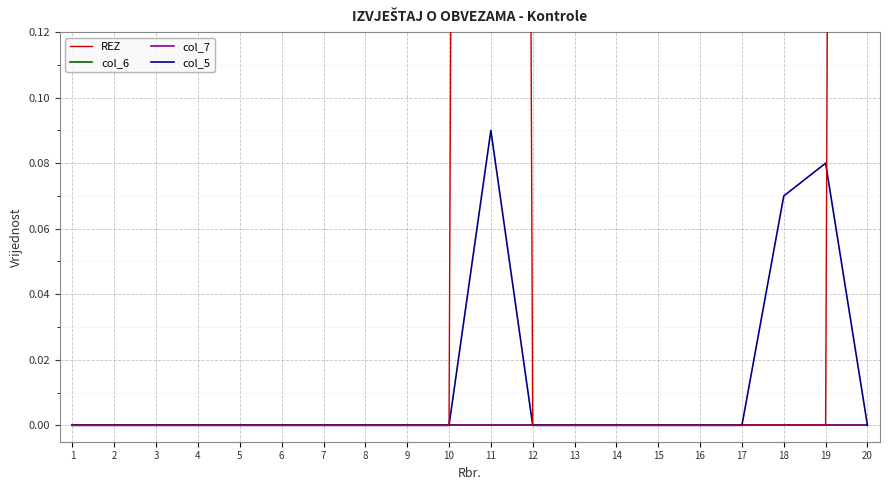

How many interior local peaks does the REZ series have?

1